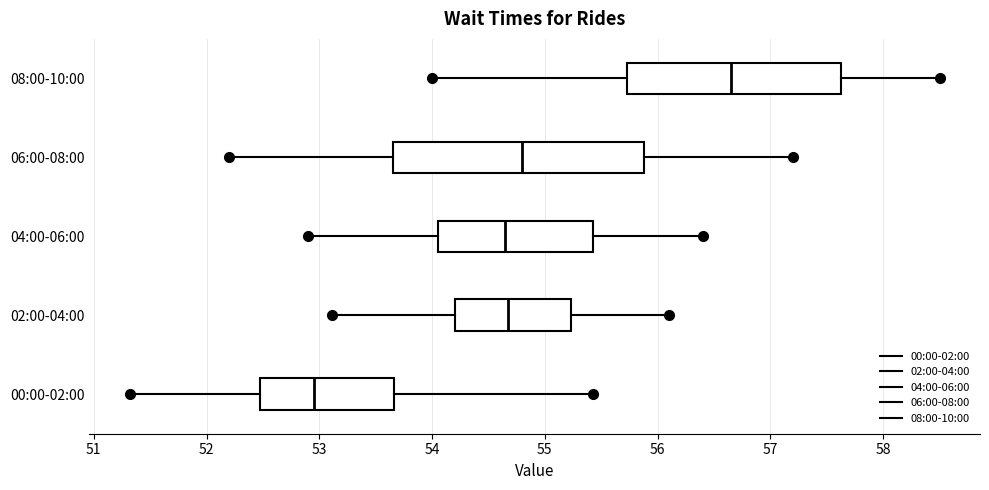

Which box's median line is the furthest to the left?

00:00-02:00